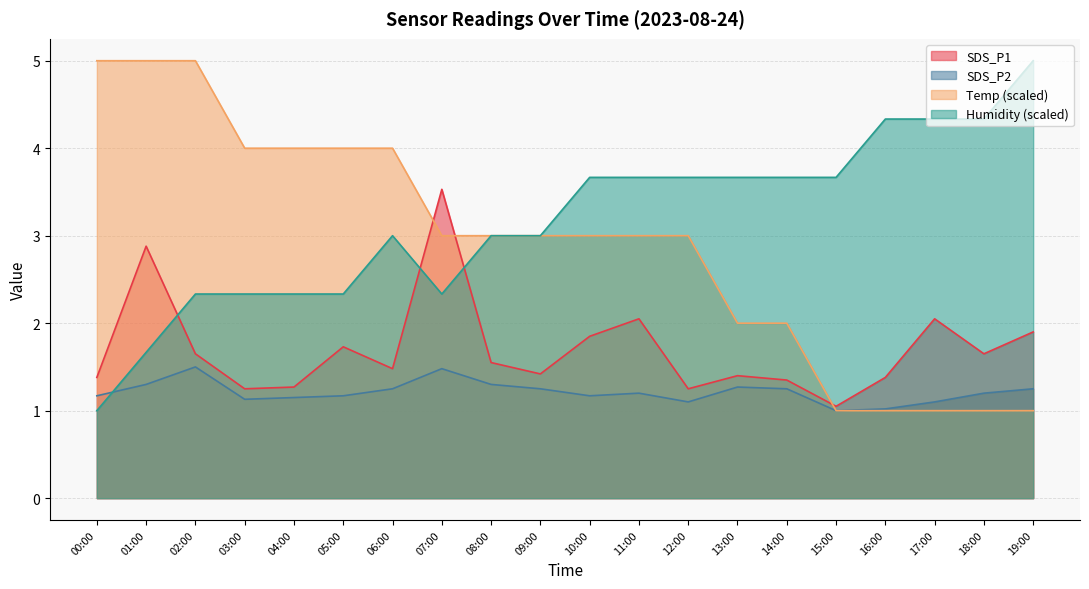

Which has a higher value, 10:00 or 15:00?

10:00